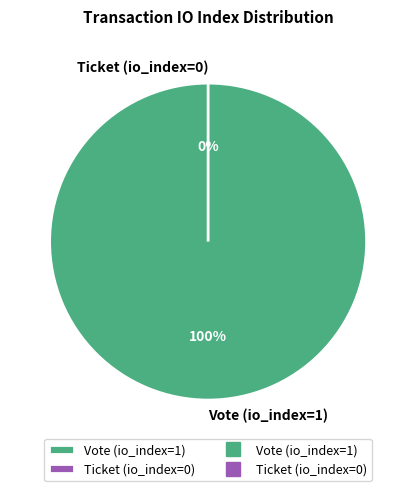

Is it true that Vote (io_index=1) is 100% of the pie?

True